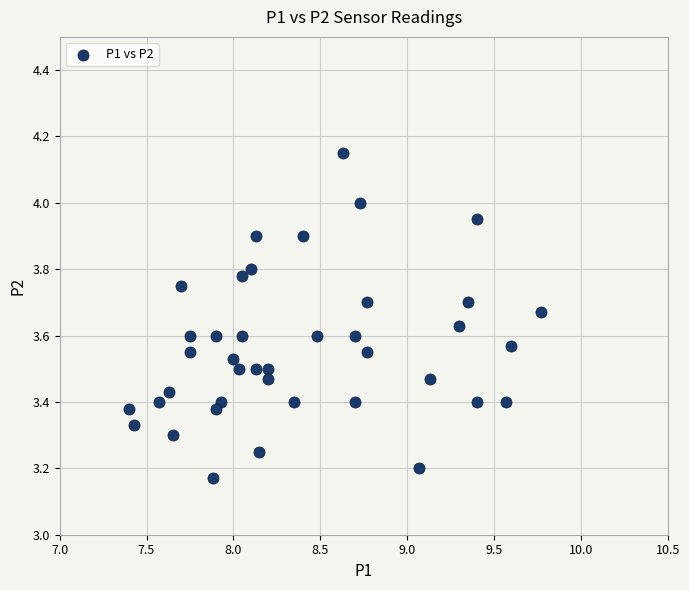

What is the range of Y values (max minus min)?

1.0